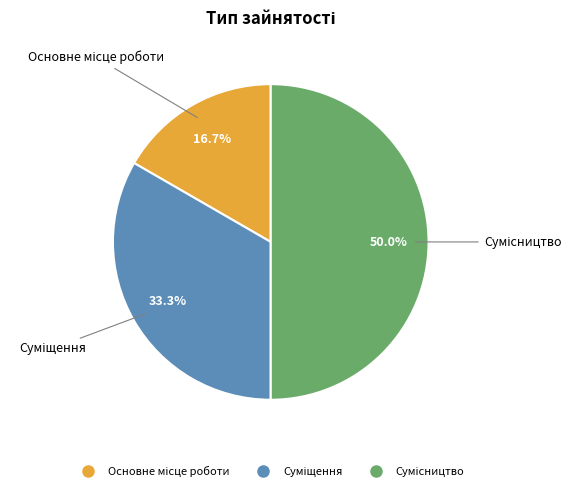

Between Суміщення and Сумісництво, which is larger?

Сумісництво